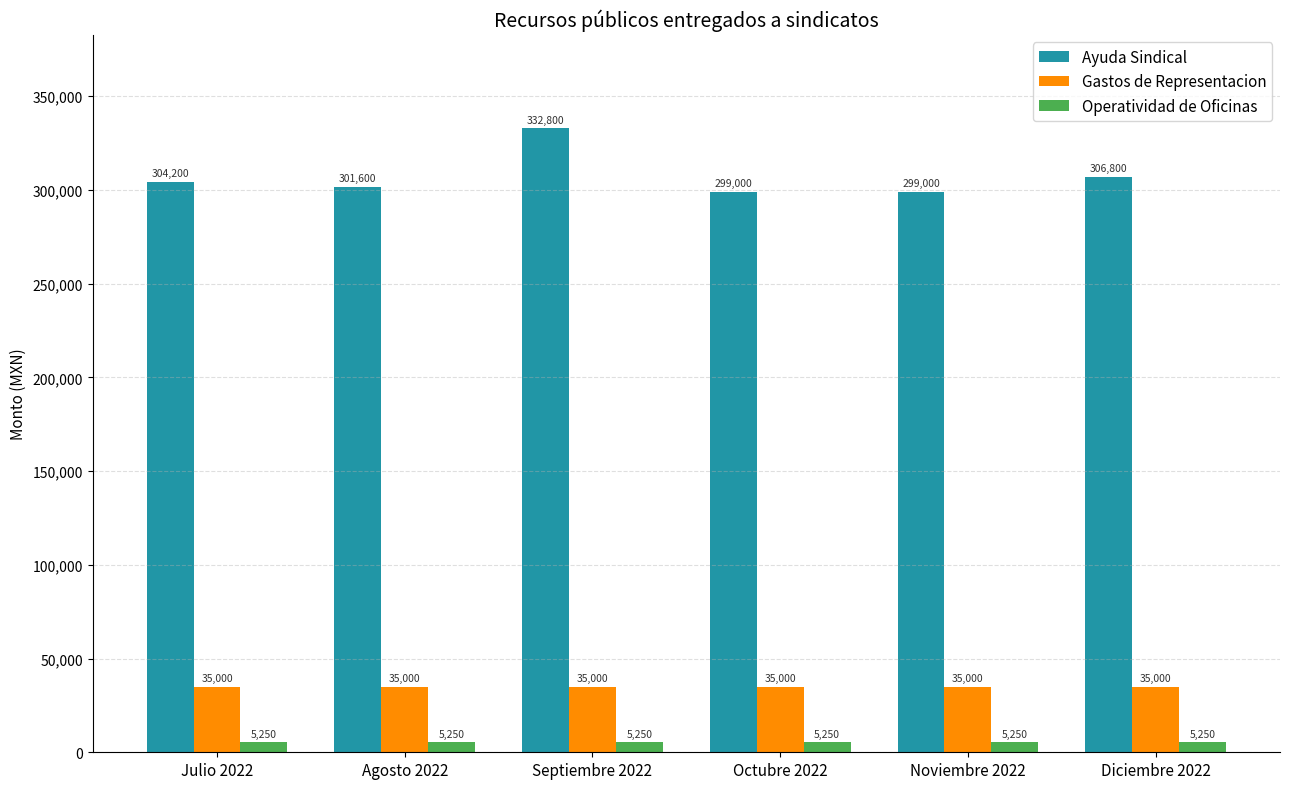

Rank the series by their maximum value, from lowest to highest.

Operatividad de Oficinas, Gastos de Representacion, Ayuda Sindical